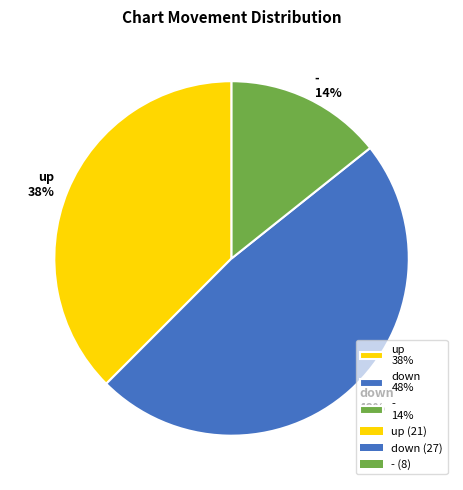

How many segments does this pie chart have?

3